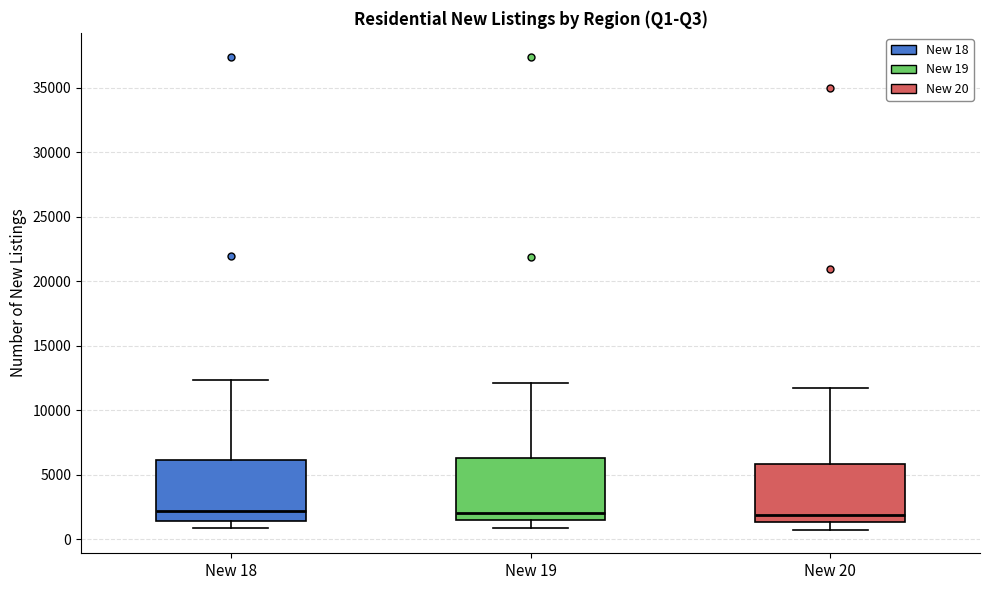

Where is the upper edge of the box for New 19 on the y-axis? The values are not printed on the chart, so give them approximately, as read against the axis.

6500